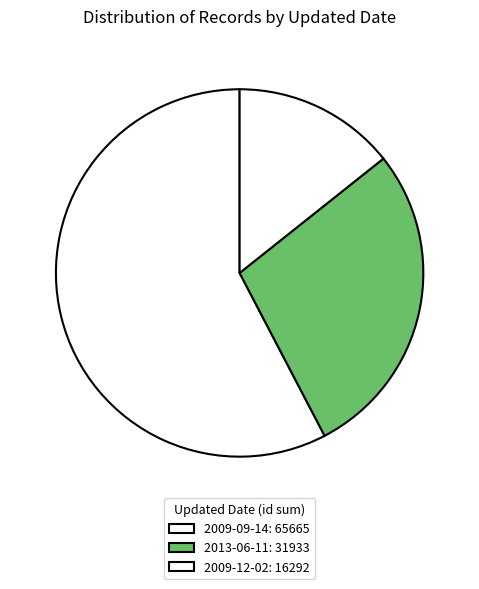

How many slices are in this pie chart?

3